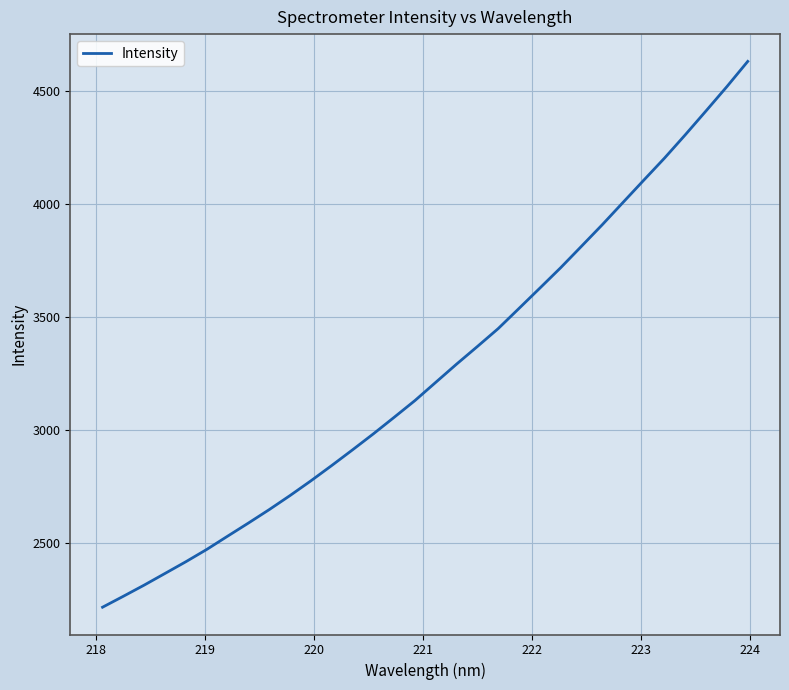

True or false: there are more than 0 points higher than both neighbors.

False